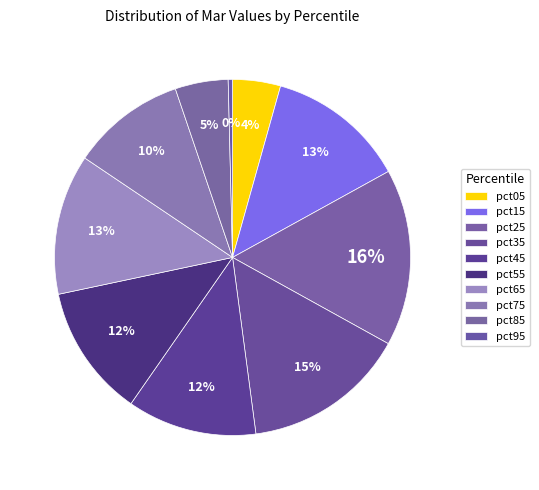

Which category has the biggest portion of the pie?

pct25